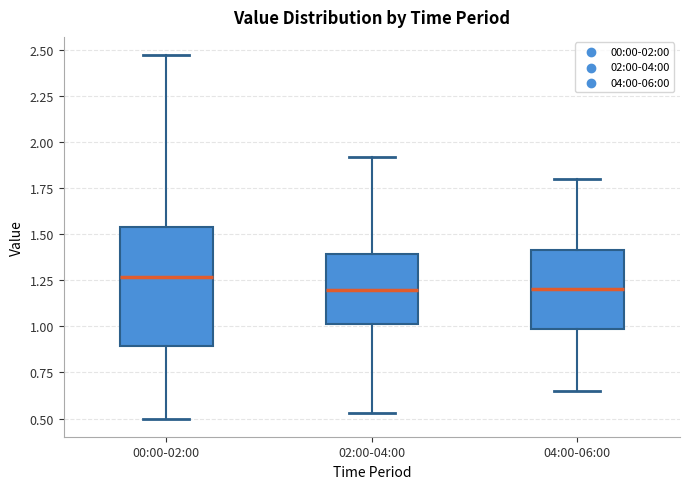

Reading left to right, transcribe this box plot: for each box, give where its median line is, the range the box spans, and where its two whiskers end, as read against the y-axis. The values are not printed on the chart, so give them approximately, as read against the axis.

00:00-02:00: median 1.25, box 0.90 to 1.55, whiskers 0.50 to 2.45
02:00-04:00: median 1.20, box 1.00 to 1.40, whiskers 0.55 to 1.90
04:00-06:00: median 1.20, box 1.00 to 1.40, whiskers 0.65 to 1.80